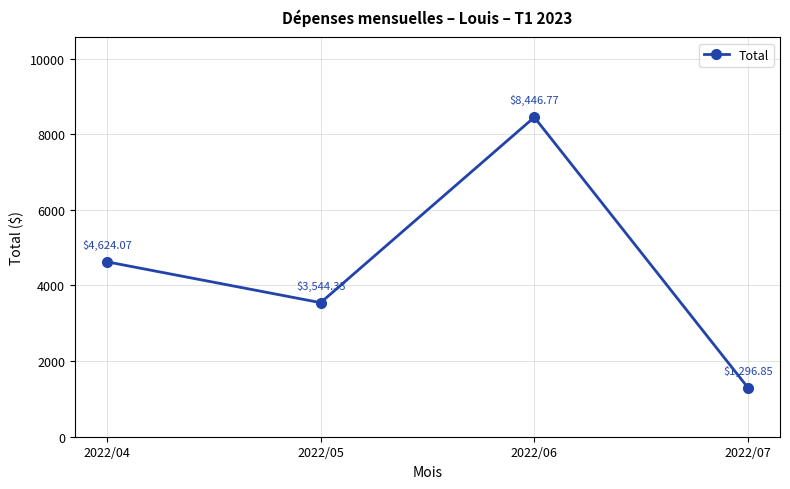

List the labels in order of value, largest first.

2022/06, 2022/04, 2022/05, 2022/07